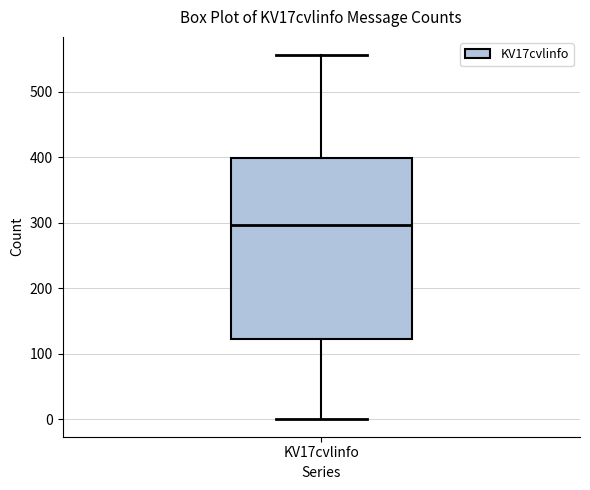

Where is the upper edge of the box for KV17cvlinfo on the y-axis? The values are not printed on the chart, so give them approximately, as read against the axis.

400